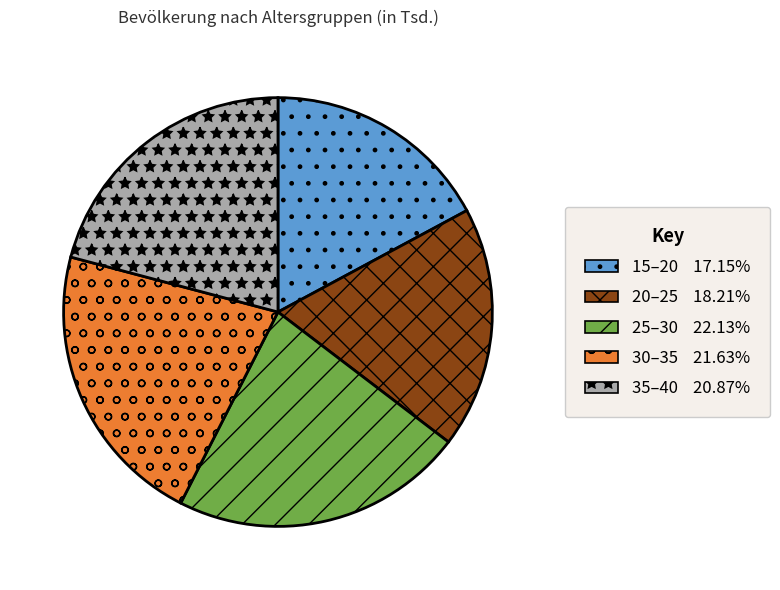

What is the smallest slice in the pie chart?

15–20